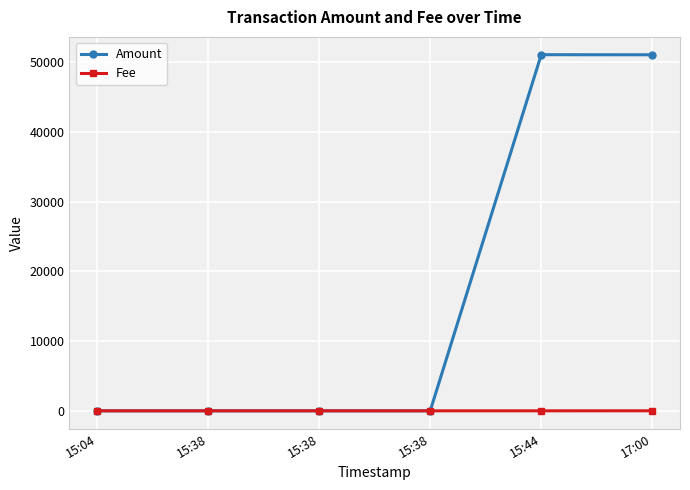

What is the spread (max minus min) of values at 15:38?

1.0